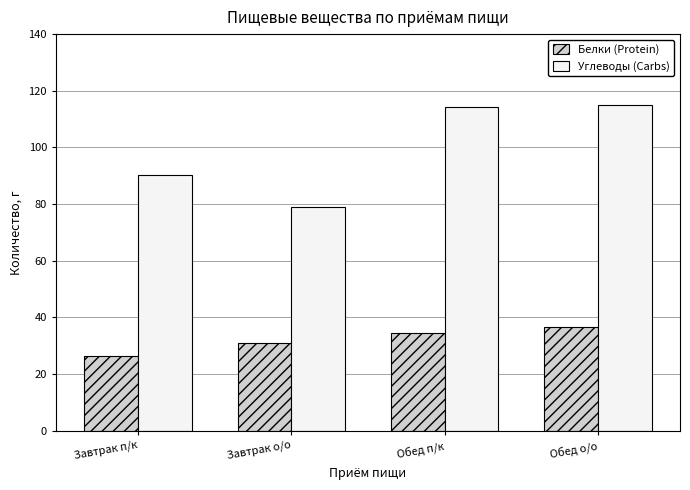

What is the label of the 4th bar from the left?

Обед о/о